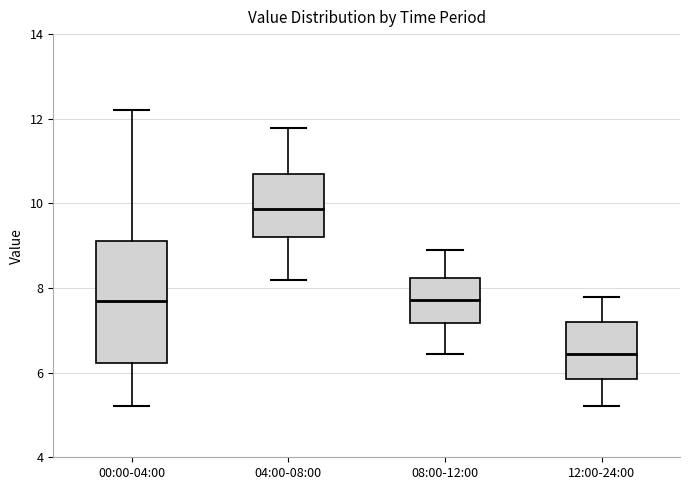

Where is the lower edge of the box for 12:00-24:00 on the y-axis? The values are not printed on the chart, so give them approximately, as read against the axis.

5.8